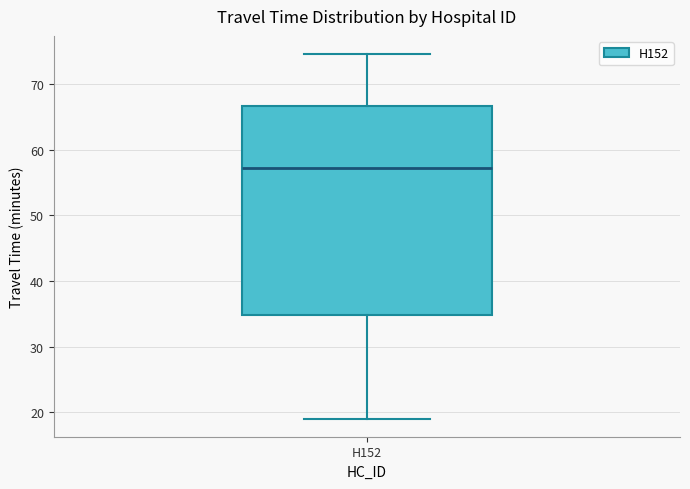

Where does the upper whisker of the box for H152 end on the y-axis? The values are not printed on the chart, so give them approximately, as read against the axis.

75